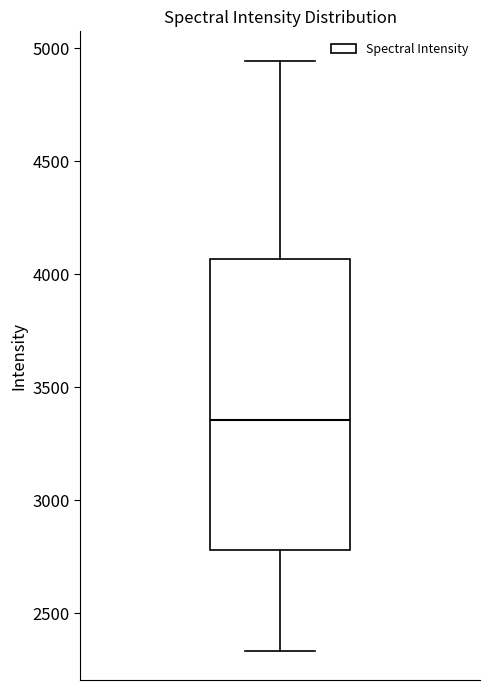

Read this box plot against the y-axis: the position of the median line, the range covered by the box, and the ends of both whiskers. The values are not printed on the chart, so give them approximately, as read against the axis.

median 3350, box 2800 to 4050, whiskers 2350 to 4950